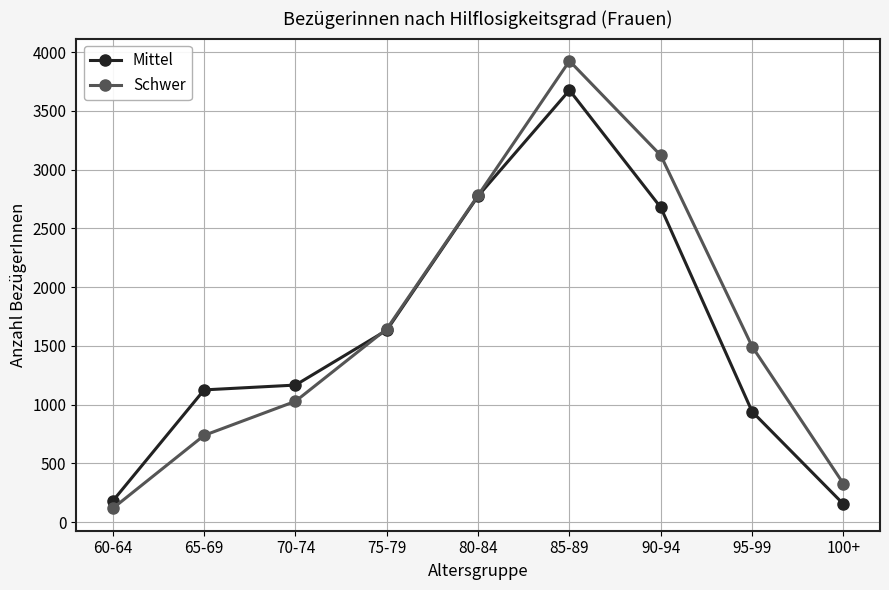

What is the value of the Mittel point at the 6th from the left?

3676